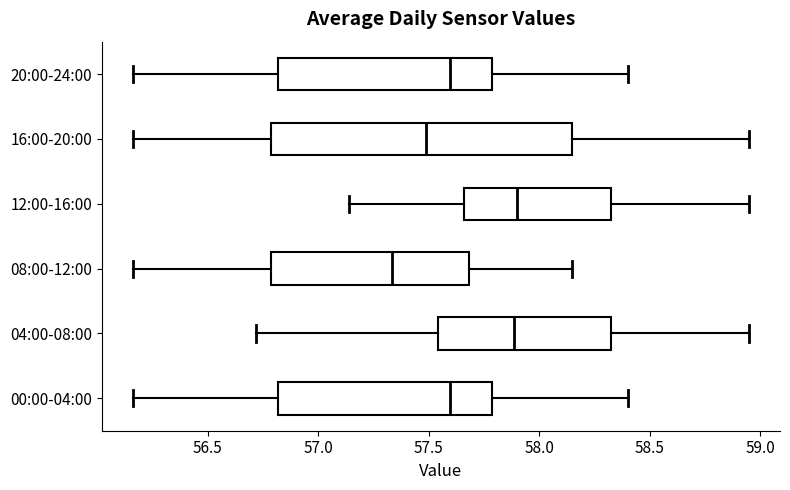

Where does the median line of the box for 20:00-24:00 sit on the x-axis? The values are not printed on the chart, so give them approximately, as read against the axis.

57.60